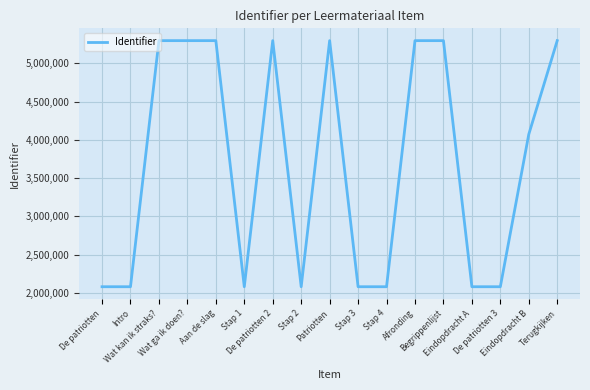

Count the number of categories in the chart.

17